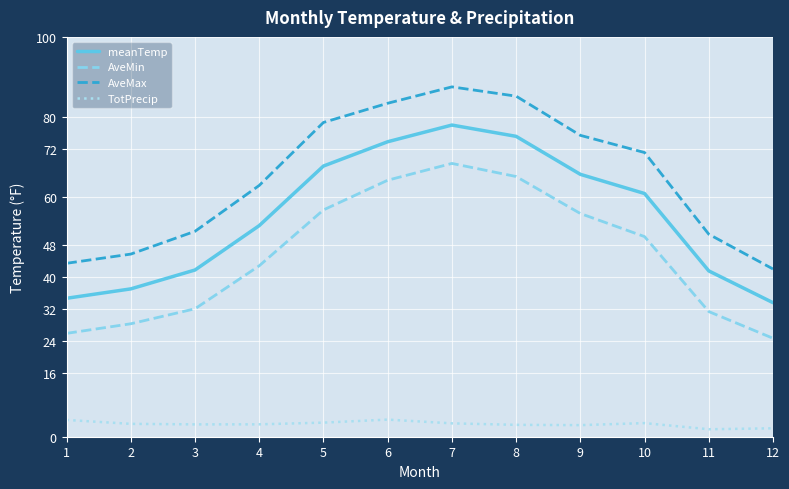

True or false: TotPrecip and AveMin intersect in this chart.

False